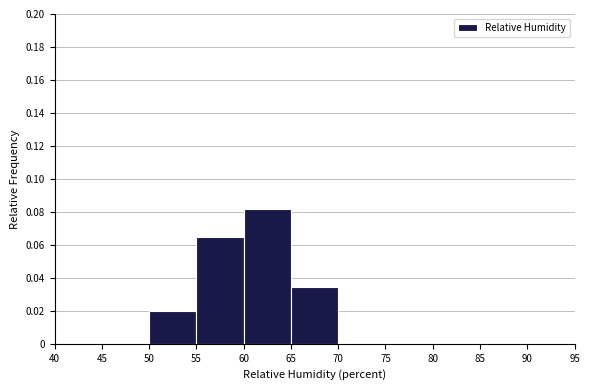

Reading left to right, transcribe this chart: for each bar, give the range it covers on the x-axis and its height. The values are not printed on the chart, so give them approximately, as read against the axis.

40 to 45: 0
45 to 50: 0
50 to 55: 0.020
55 to 60: 0.064
60 to 65: 0.082
65 to 70: 0.034
70 to 75: 0
75 to 80: 0
80 to 85: 0
85 to 90: 0
90 to 95: 0